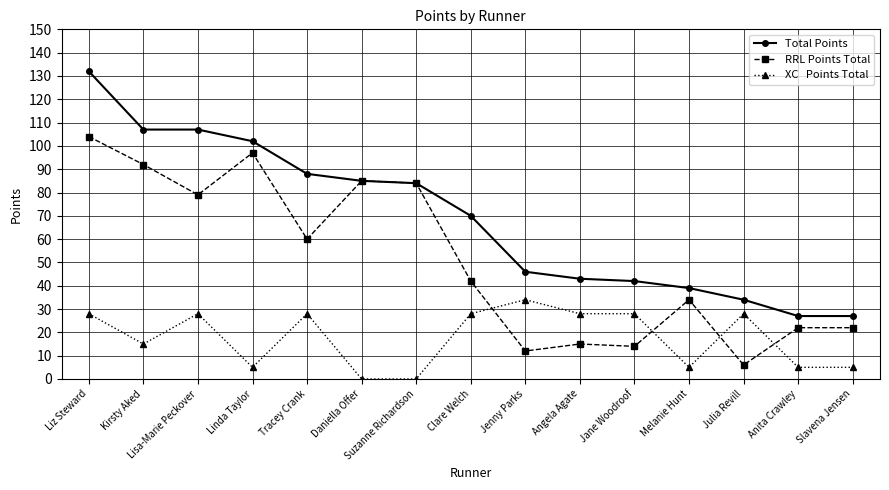

What is the difference between the highest and lowest values at Anita Crawley?

22